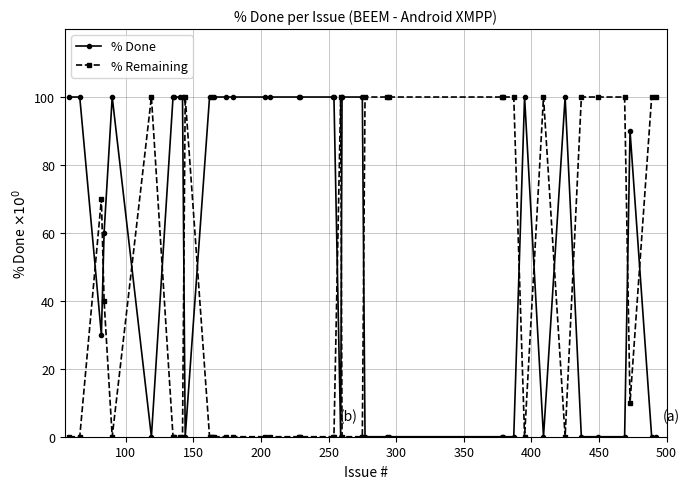

What is the difference between the maximum and minimum values in the % Remaining series?

100